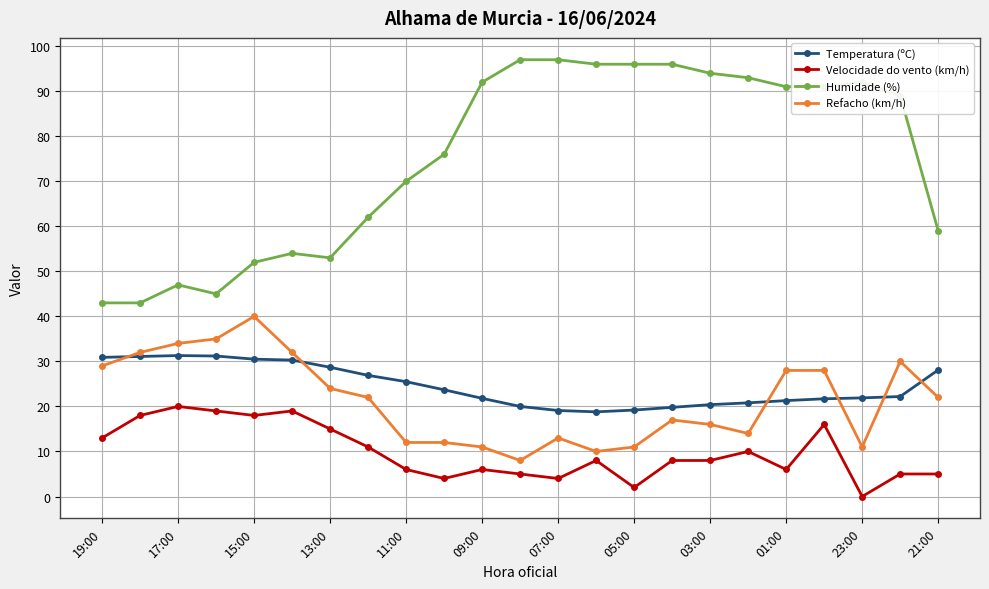

At how many categories does at least one series exceed 86?

12